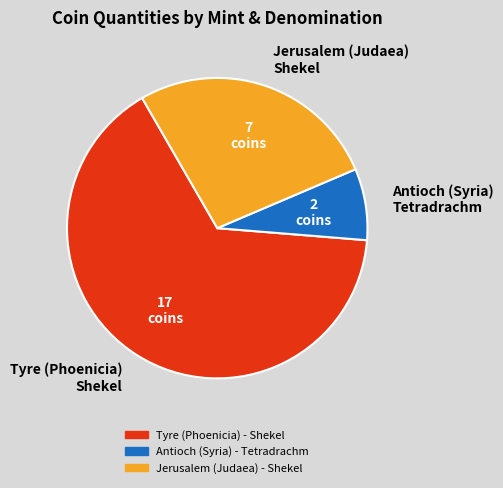

Which slice is the largest?

Tyre (Phoenicia) Shekel